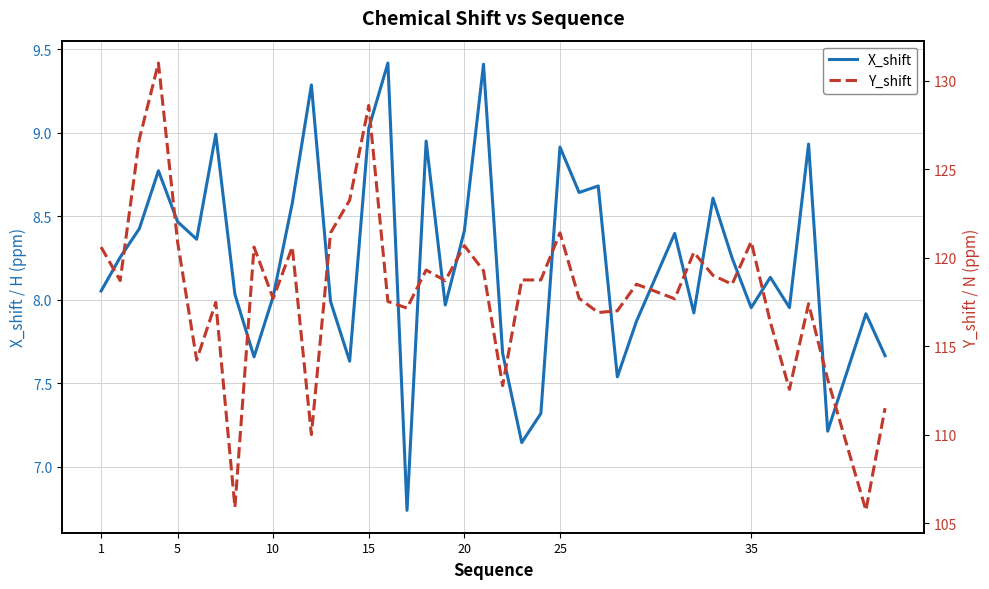

What is the value of the Y_shift point at the 23rd from the left?

118.7